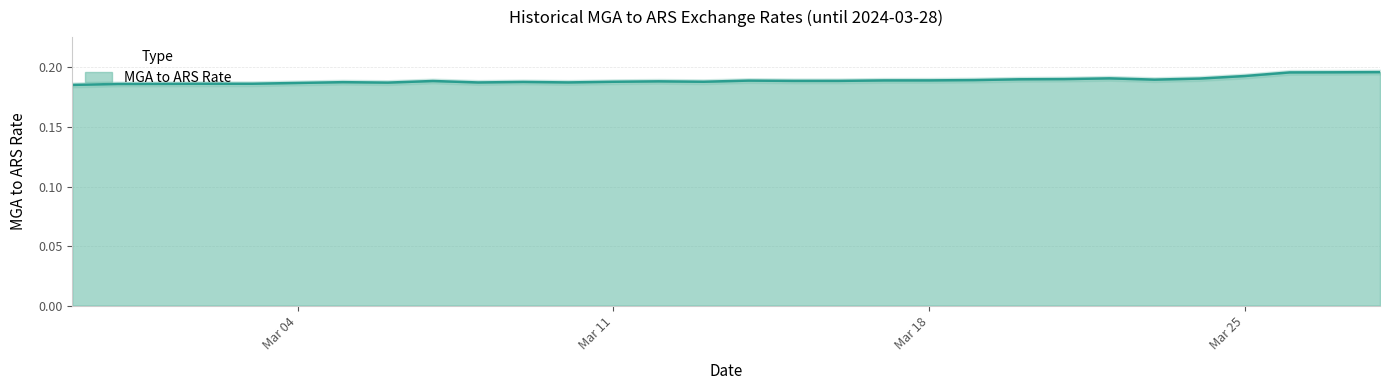

Reading left to right, transcribe all the data shown in this chart.

0.2	0.2	0.2	0.2	0.2	0.2	0.2	0.2	0.2	0.2	0.2	0.2	0.2	0.2	0.2	0.2	0.2	0.2	0.2	0.2	0.2	0.2	0.2	0.2	0.2	0.2	0.2	0.2	0.2	0.2